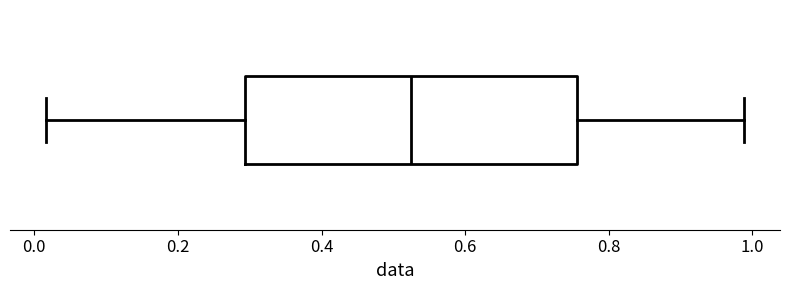

Where is the left edge of the box on the x-axis? The values are not printed on the chart, so give them approximately, as read against the axis.

0.30